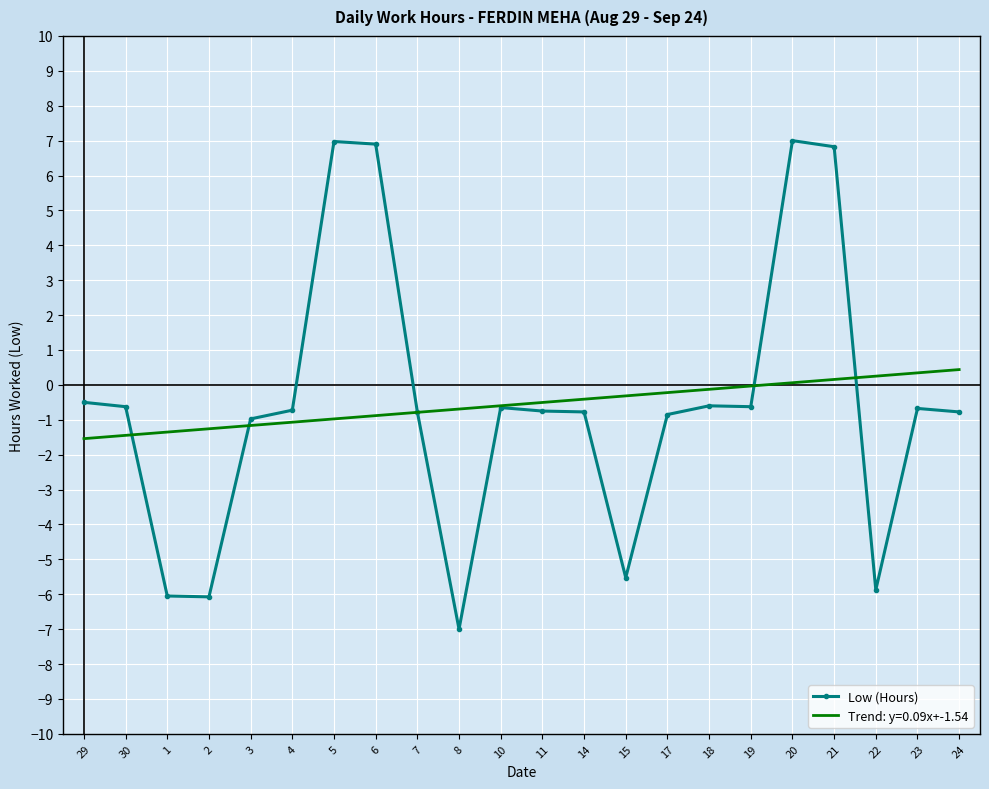

List the labels in order of value, smallest first.

8, 2, 1, 22, 15, 3, 17, 7, 14, 24, 11, 4, 23, 10, 30, 19, 18, 29, 21, 6, 5, 20